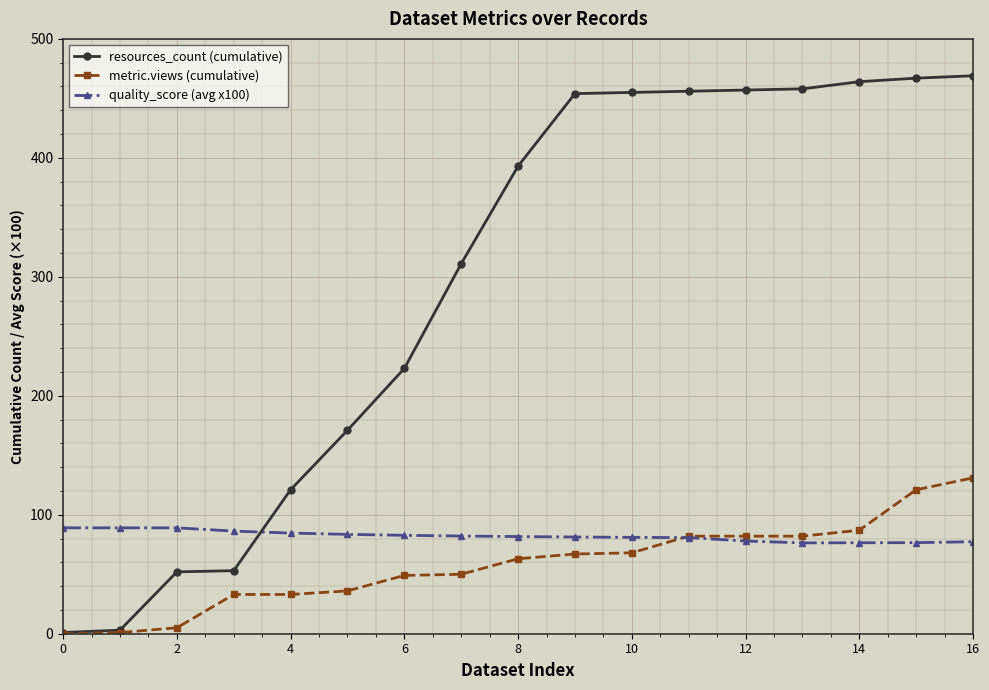

Which series has the widest spread of values?

resources_count (cumulative)